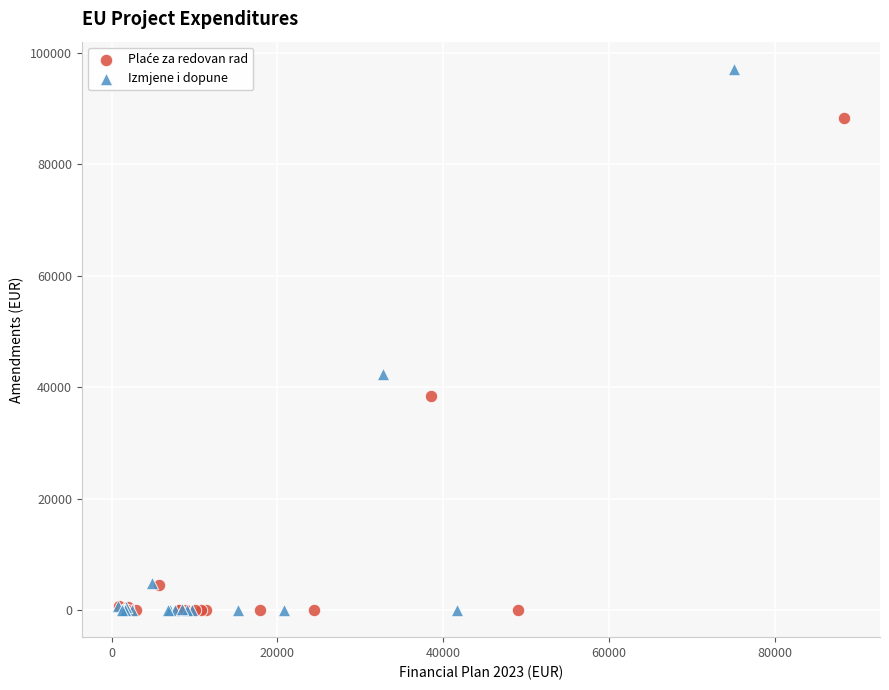

Which series contains the highest Y value?

Izmjene i dopune